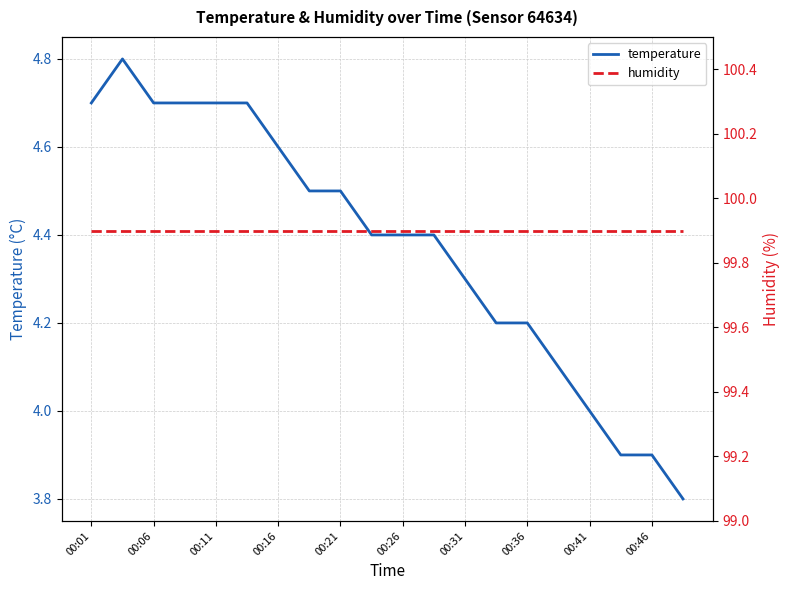

In temperature, how many points are higher than both neighbors (excluding endpoints)?

1